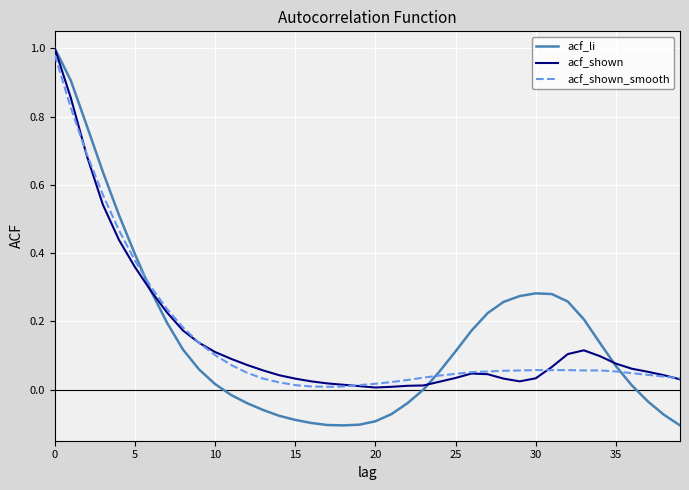

Which series has the widest spread of values?

acf_li